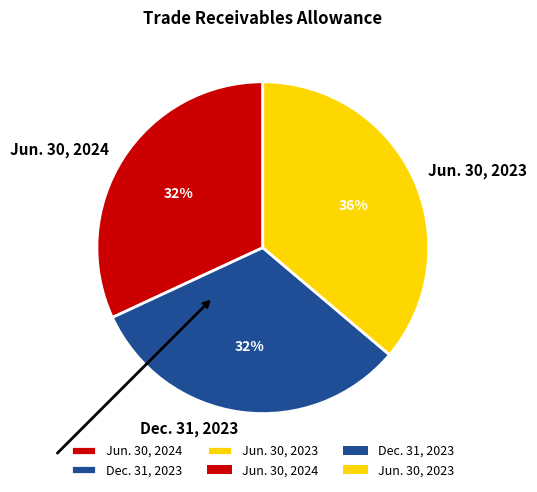

To the nearest percent, what is the average slice percentage?

33%